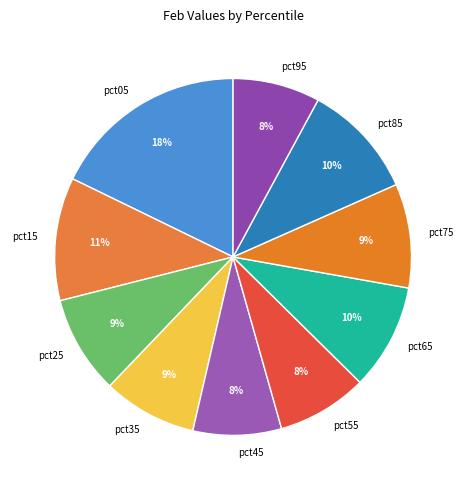

Which category has the biggest portion of the pie?

pct05